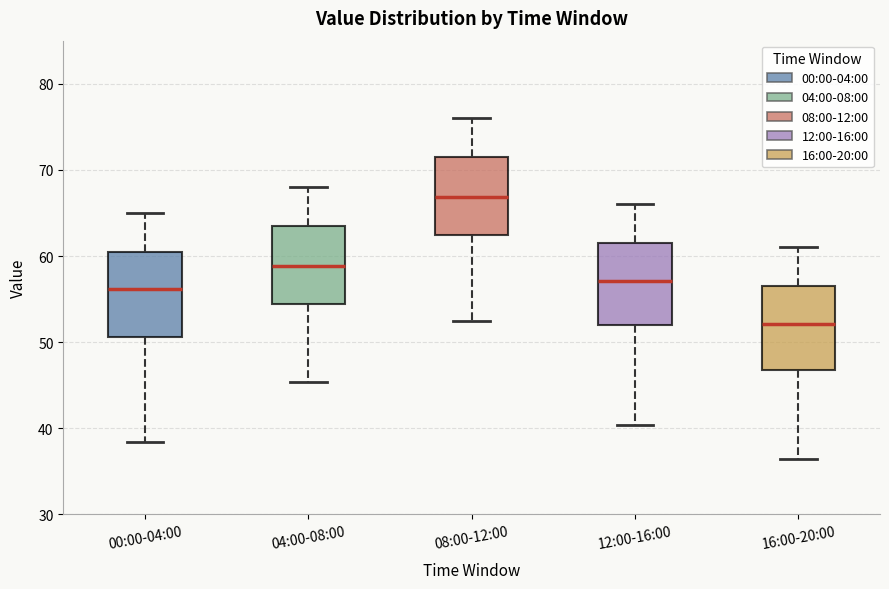

Reading left to right, transcribe this box plot: for each box, give where its median line is, the range the box spans, and where its two whiskers end, as read against the y-axis. The values are not printed on the chart, so give them approximately, as read against the axis.

00:00-04:00: median 56, box 51 to 61, whiskers 38 to 65
04:00-08:00: median 59, box 54 to 64, whiskers 45 to 68
08:00-12:00: median 67, box 62 to 72, whiskers 52 to 76
12:00-16:00: median 57, box 52 to 62, whiskers 40 to 66
16:00-20:00: median 52, box 47 to 57, whiskers 36 to 61